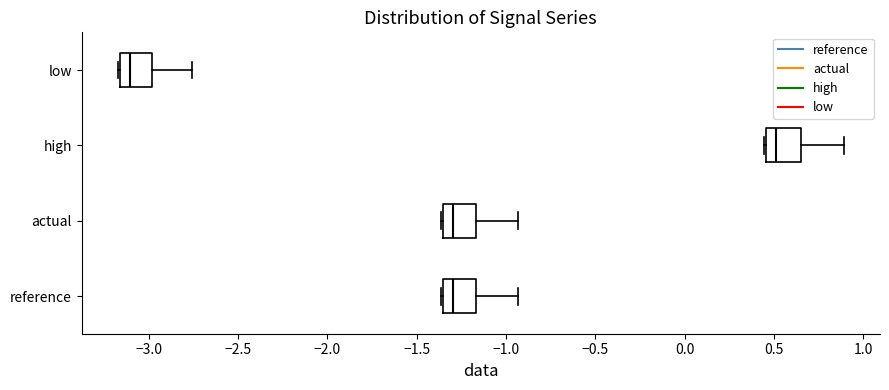

Where does the median line of the box for reference sit on the x-axis? The values are not printed on the chart, so give them approximately, as read against the axis.

-1.30